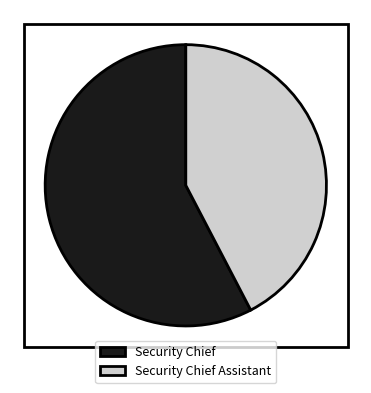

Which slice is the largest?

Security Chief